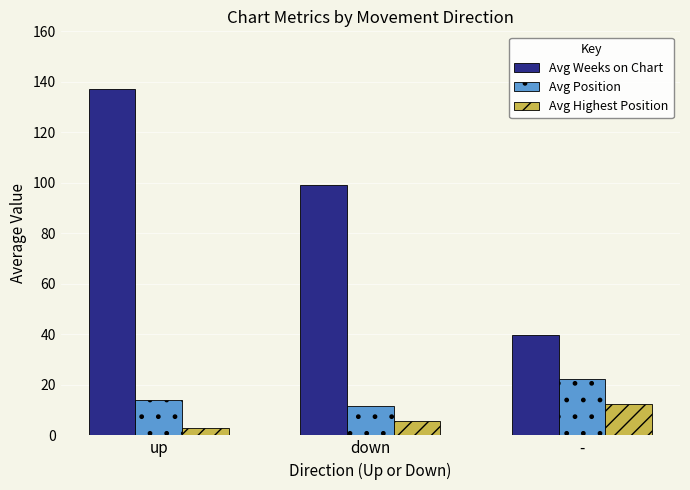

Are the bars horizontal?

No